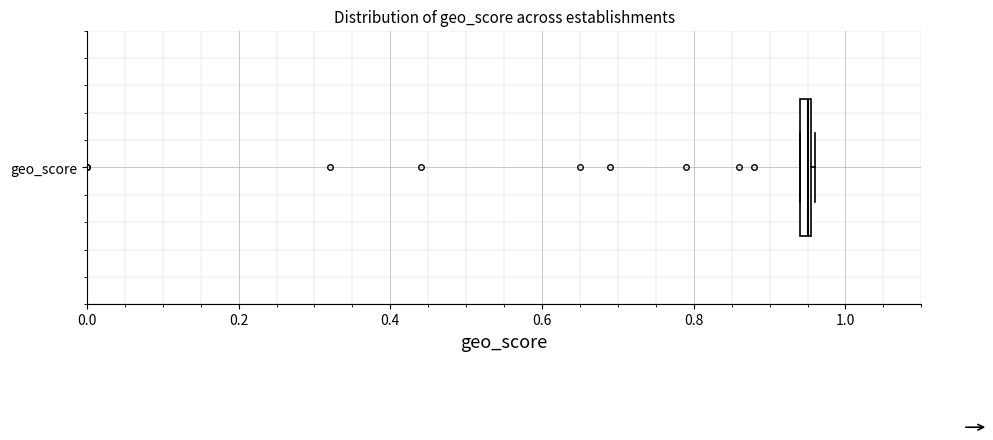

Where is the left edge of the box for geo_score on the x-axis? The values are not printed on the chart, so give them approximately, as read against the axis.

0.94